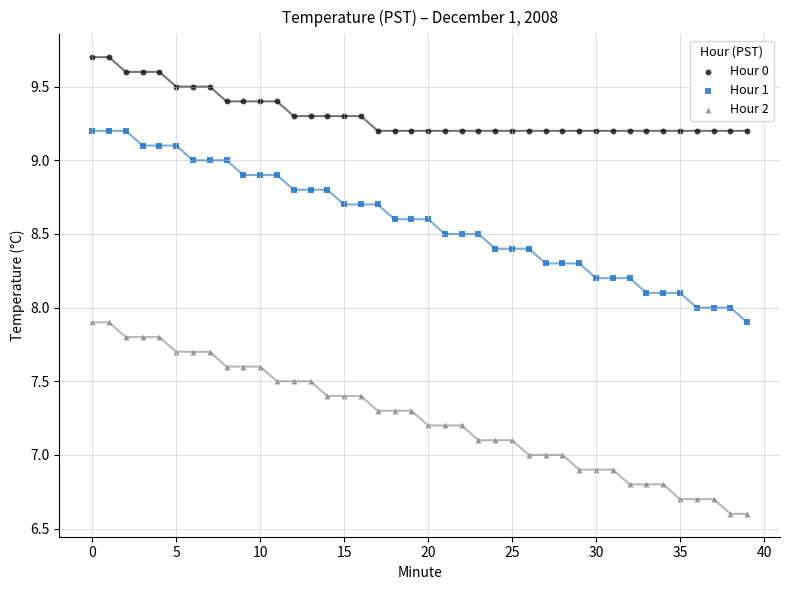

Which series reaches the minimum Y coordinate?

Hour 2